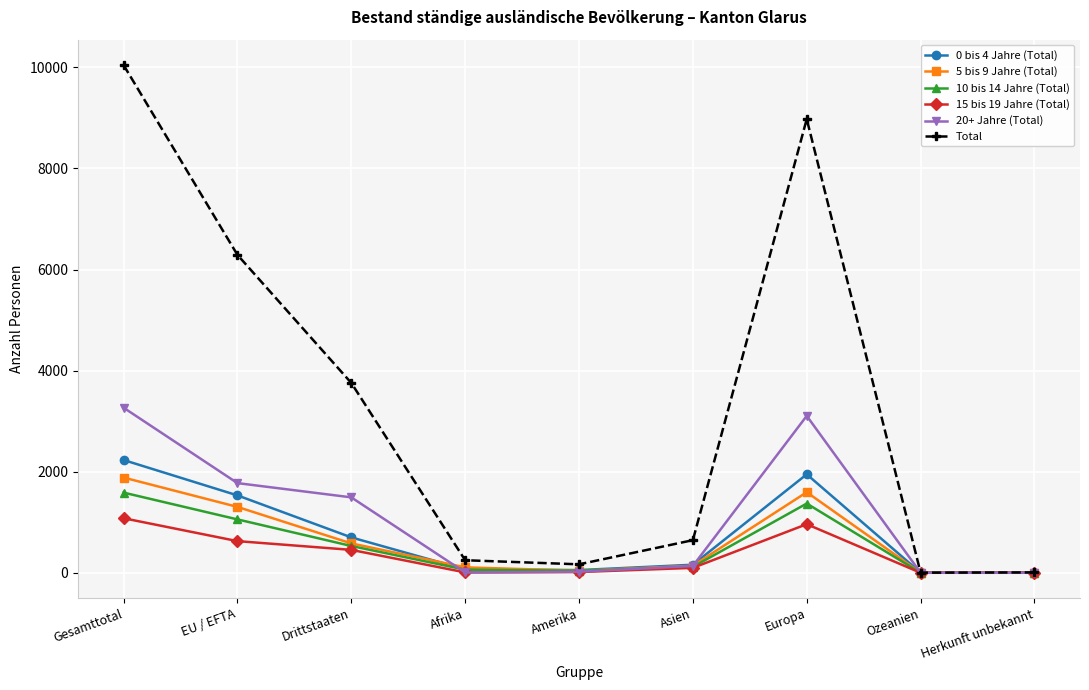

Which series has the widest spread of values?

Total